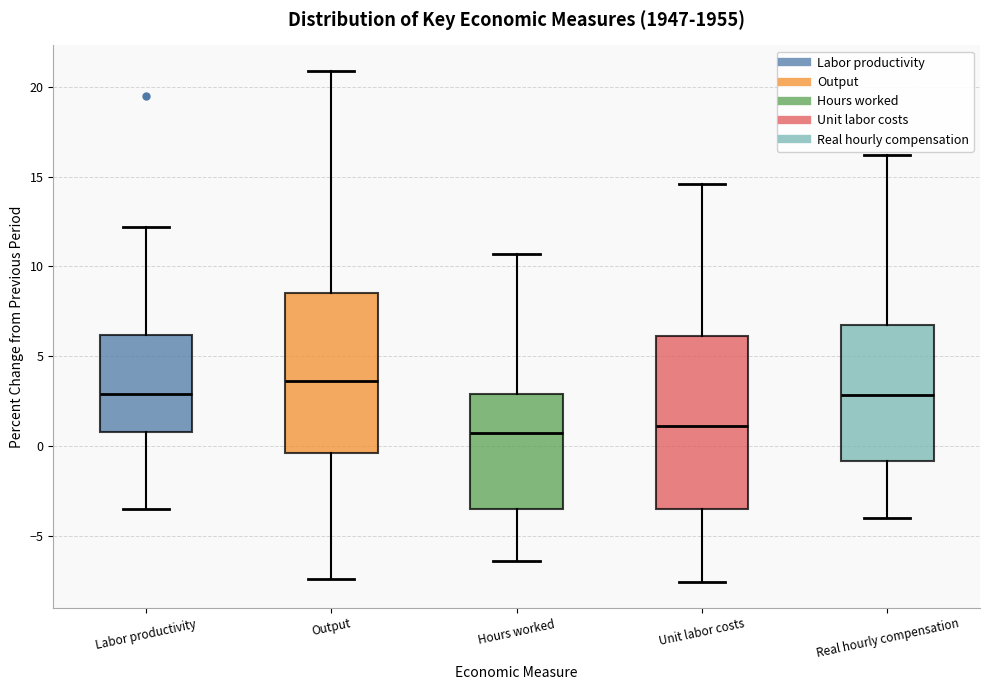

Reading left to right, read every box against the y-axis: the position of its median line, the range the box covers, and the ends of its whiskers. The values are not printed on the chart, so give them approximately, as read against the axis.

Labor productivity: median 3.0, box 1.0 to 6.0, whiskers -3.5 to 12.0
Output: median 3.5, box -0.5 to 8.5, whiskers -7.5 to 21.0
Hours worked: median 0.5, box -3.5 to 3.0, whiskers -6.5 to 10.5
Unit labor costs: median 1.0, box -3.5 to 6.0, whiskers -7.5 to 14.5
Real hourly compensation: median 3.0, box -1.0 to 7.0, whiskers -4.0 to 16.0